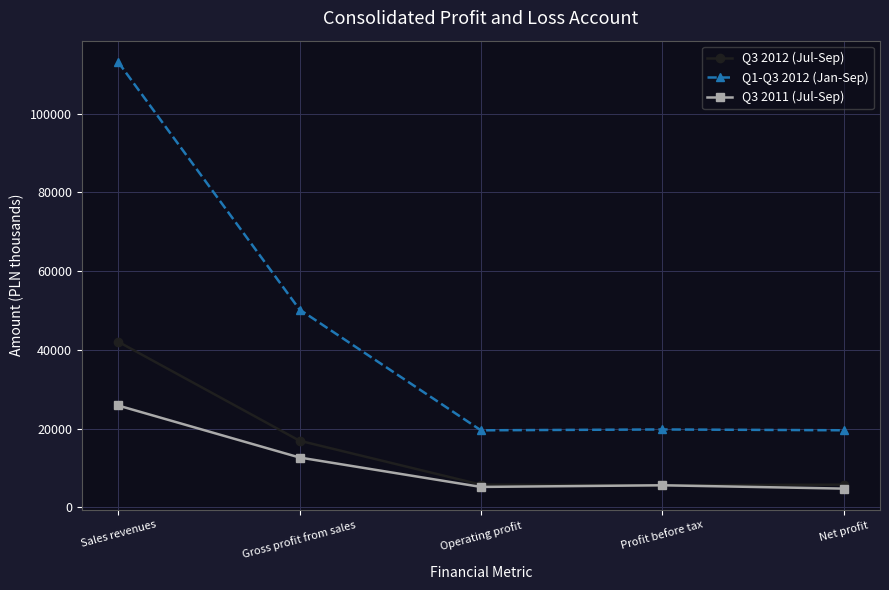

What are all the series names shown in the legend?

Q3 2012 (Jul-Sep), Q1-Q3 2012 (Jan-Sep), Q3 2011 (Jul-Sep)